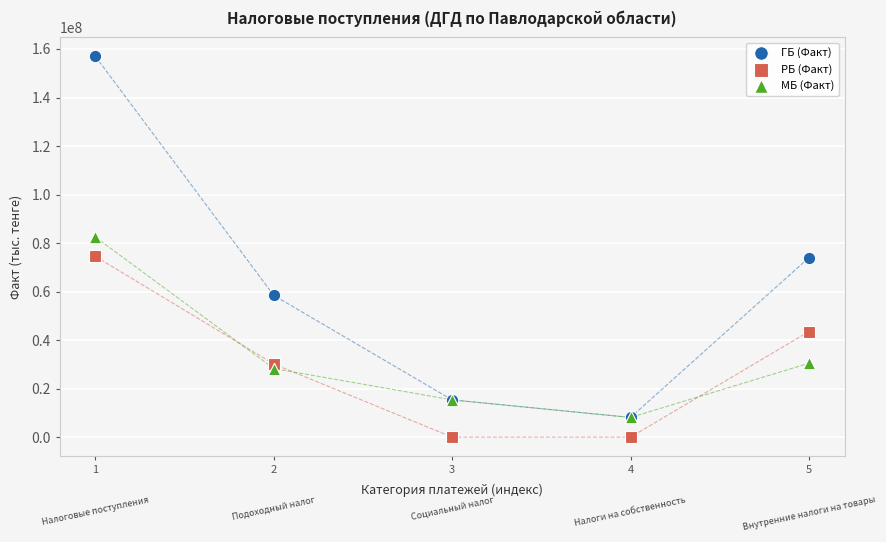

What are all the series names shown in the legend?

ГБ (Факт), РБ (Факт), МБ (Факт)